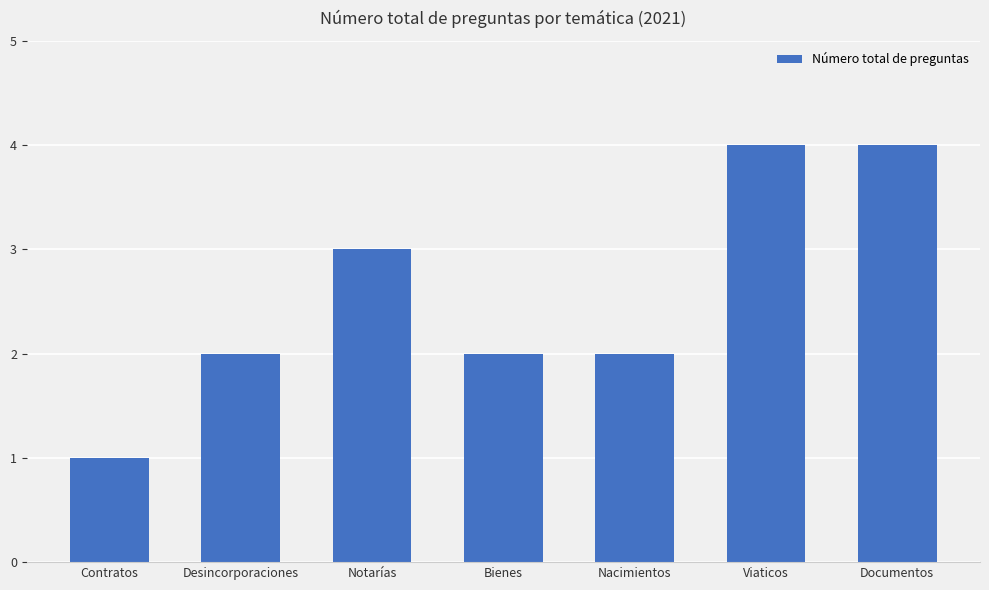

How many bars are there in total?

7